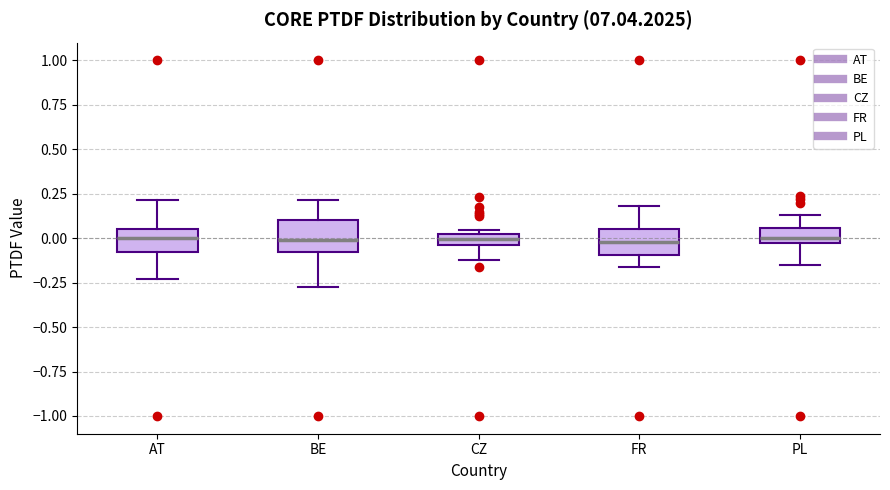

Where is the upper edge of the box for BE on the y-axis? The values are not printed on the chart, so give them approximately, as read against the axis.

0.10